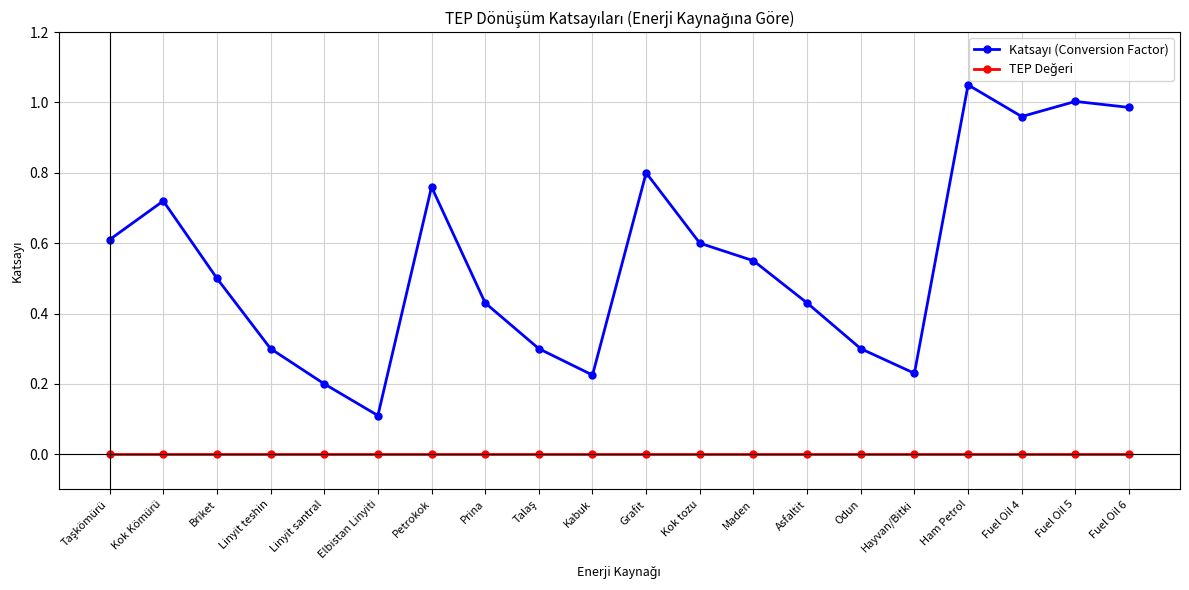

Is this an area chart (filled region under the line)?

No